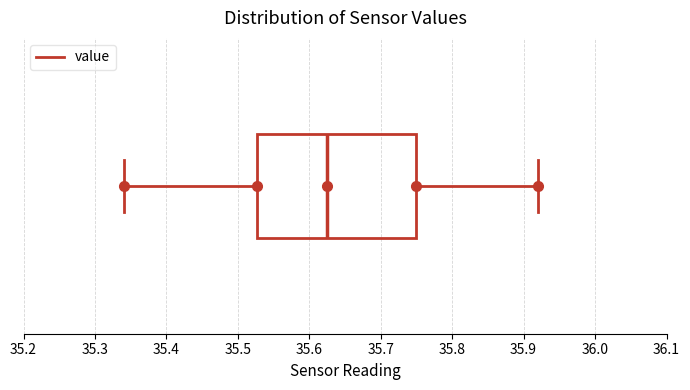

Transcribe this box plot: give where the median line is, the range the box spans, and where the two whiskers end, as read against the x-axis. The values are not printed on the chart, so give them approximately, as read against the axis.

median 35.63, box 35.53 to 35.75, whiskers 35.34 to 35.92